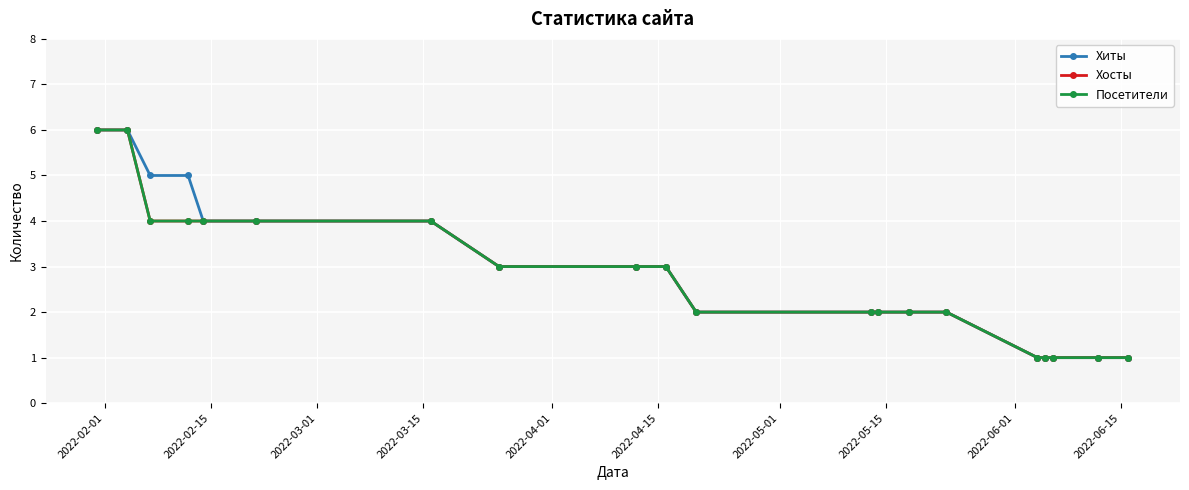

Which series has the largest total across all categories?

Хиты